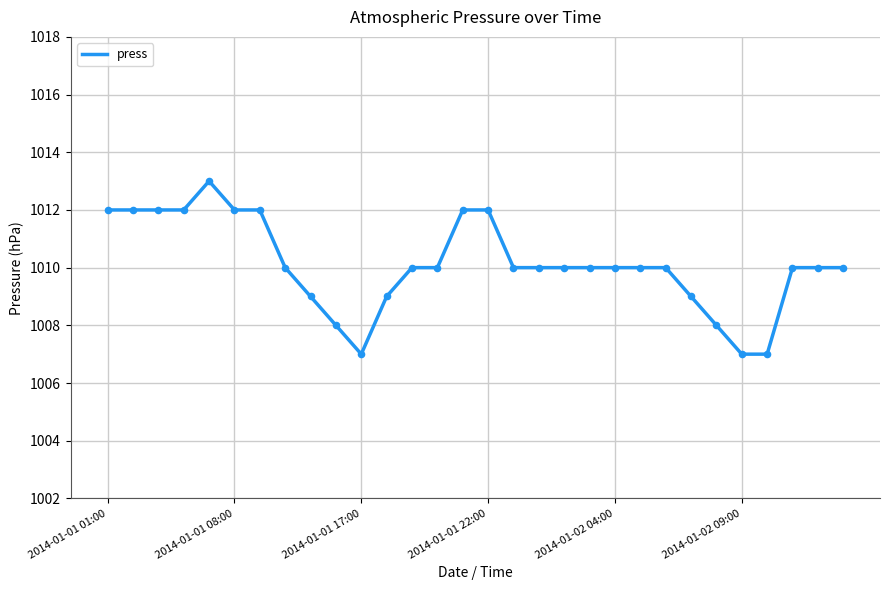

What is the difference between the maximum and minimum values?

6